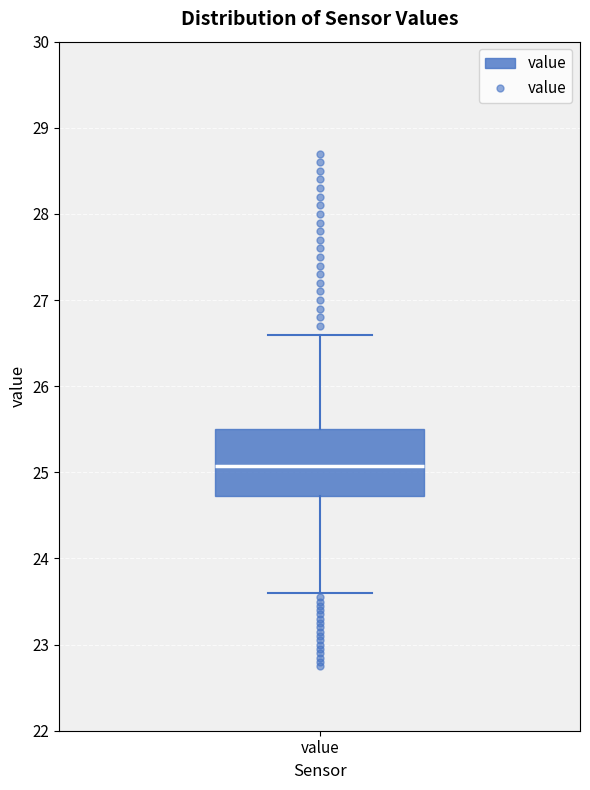

Transcribe this box plot: give where the median line is, the range the box spans, and where the two whiskers end, as read against the y-axis. The values are not printed on the chart, so give them approximately, as read against the axis.

median 25.1, box 24.7 to 25.5, whiskers 23.6 to 26.6